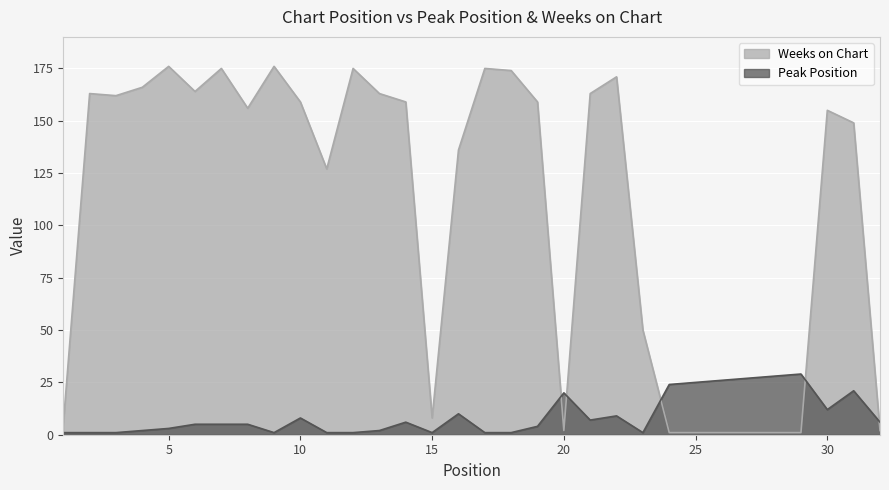

At how many categories does at least one series exceed 45?

22